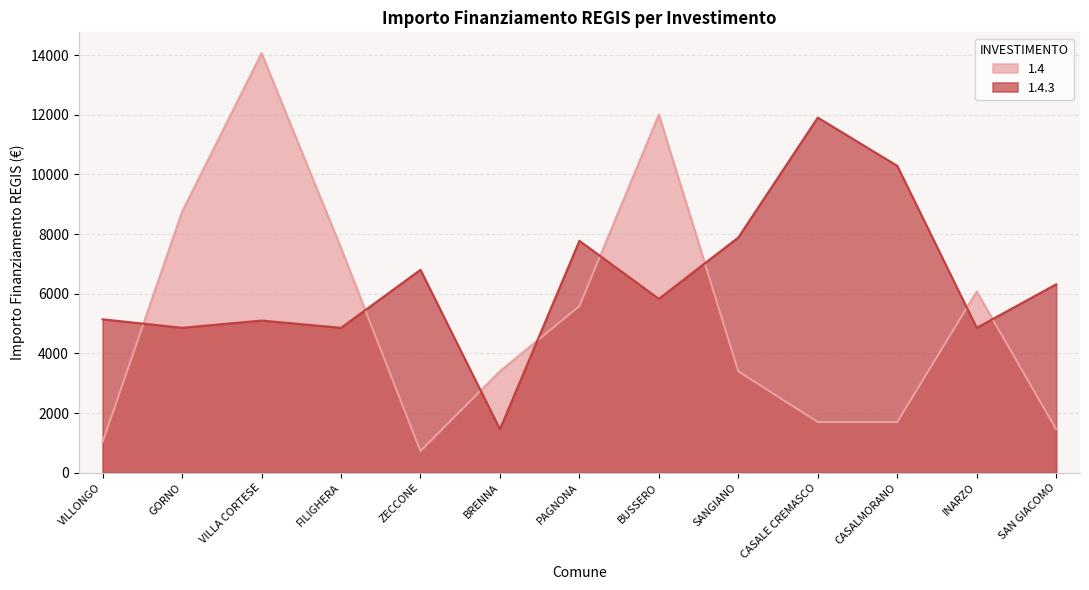

At which category does the chart reach its minimum across all series?

ZECCONE